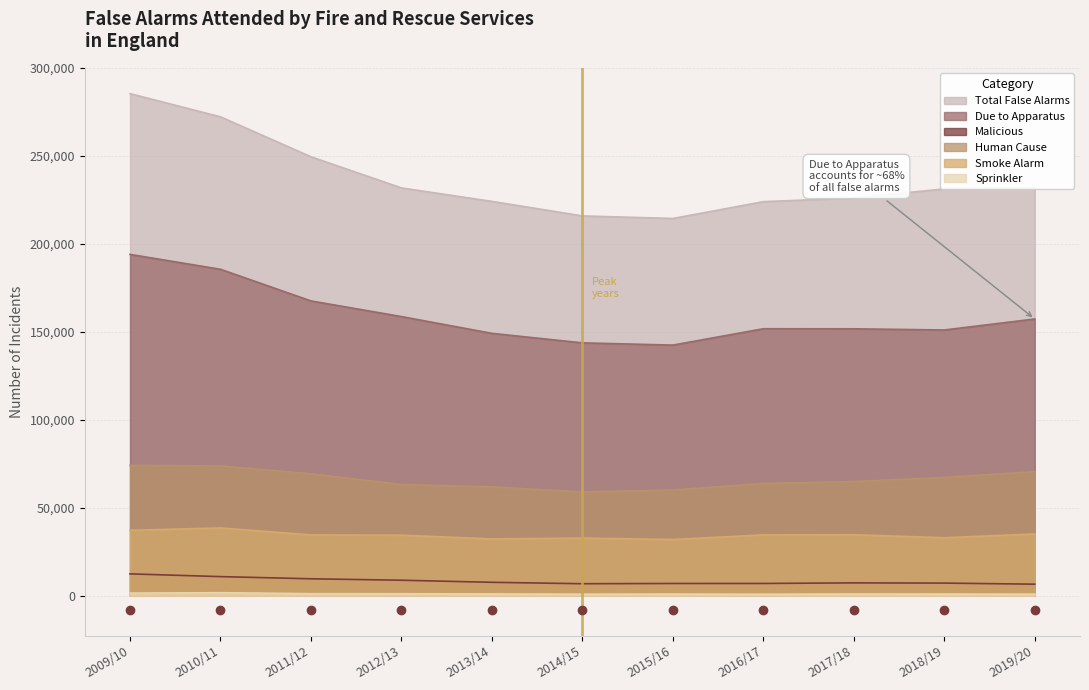

What is the label of the 1st point from the right?

2019/20